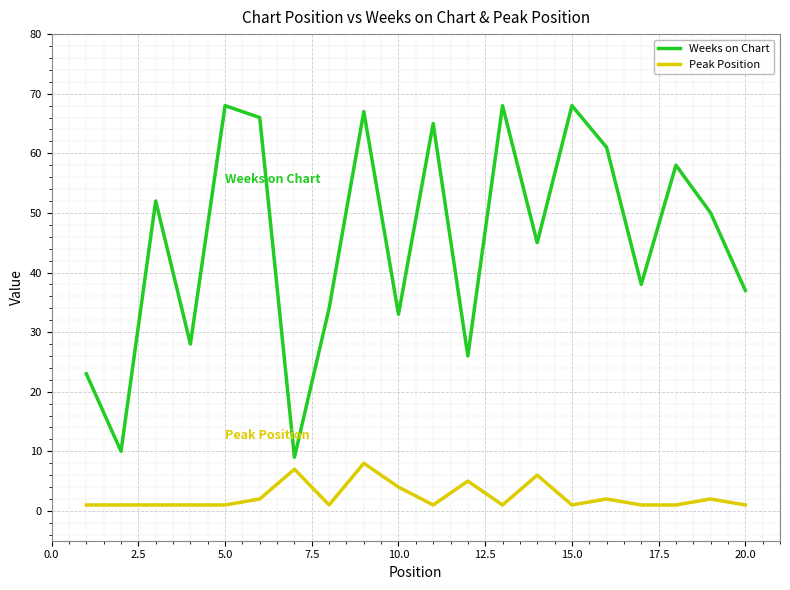

List the series in order of their peak value, lowest first.

Peak Position, Weeks on Chart